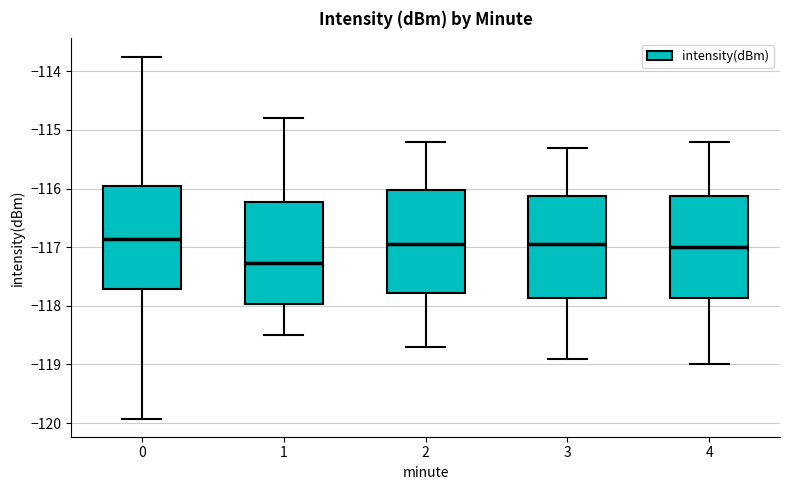

Reading left to right, transcribe this box plot: for each box, give where its median line is, the range the box spans, and where its two whiskers end, as read against the y-axis. The values are not printed on the chart, so give them approximately, as read against the axis.

0: median -116.9, box -117.7 to -116.0, whiskers -119.9 to -113.7
1: median -117.3, box -118.0 to -116.2, whiskers -118.5 to -114.8
2: median -116.9, box -117.8 to -116.0, whiskers -118.7 to -115.2
3: median -116.9, box -117.9 to -116.1, whiskers -118.9 to -115.3
4: median -117.0, box -117.9 to -116.1, whiskers -119.0 to -115.2